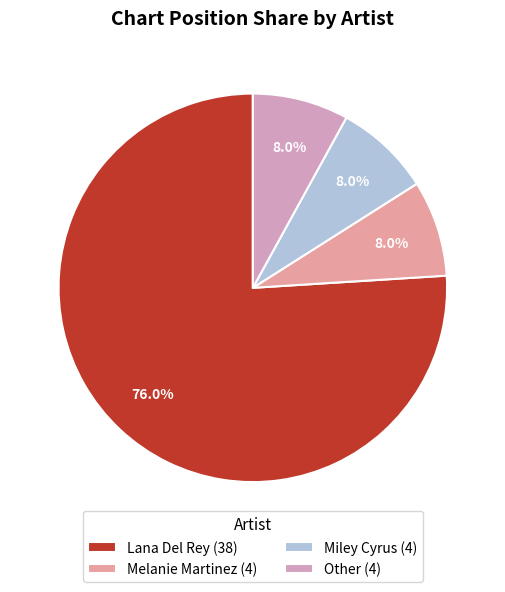

Count the number of slices in the pie.

4